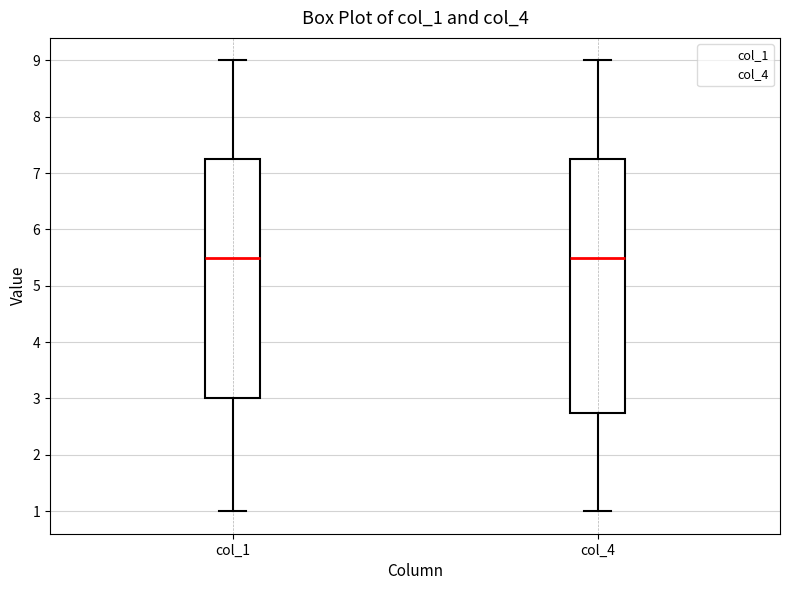

Reading left to right, transcribe this box plot: for each box, give where its median line is, the range the box spans, and where its two whiskers end, as read against the y-axis. The values are not printed on the chart, so give them approximately, as read against the axis.

col_1: median 5.5, box 3.0 to 7.3, whiskers 1.0 to 9.0
col_4: median 5.5, box 2.8 to 7.3, whiskers 1.0 to 9.0